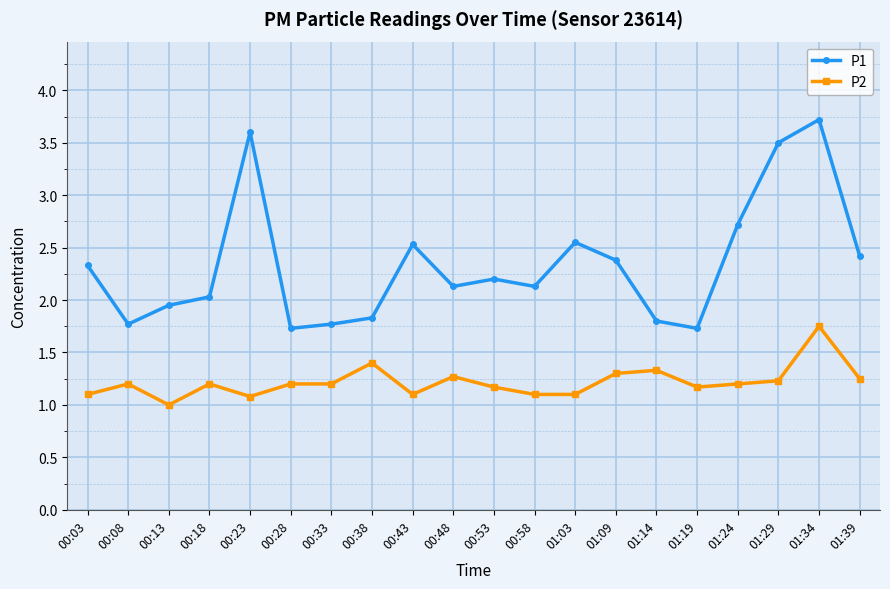

What is the sum of all P1 values?

46.8